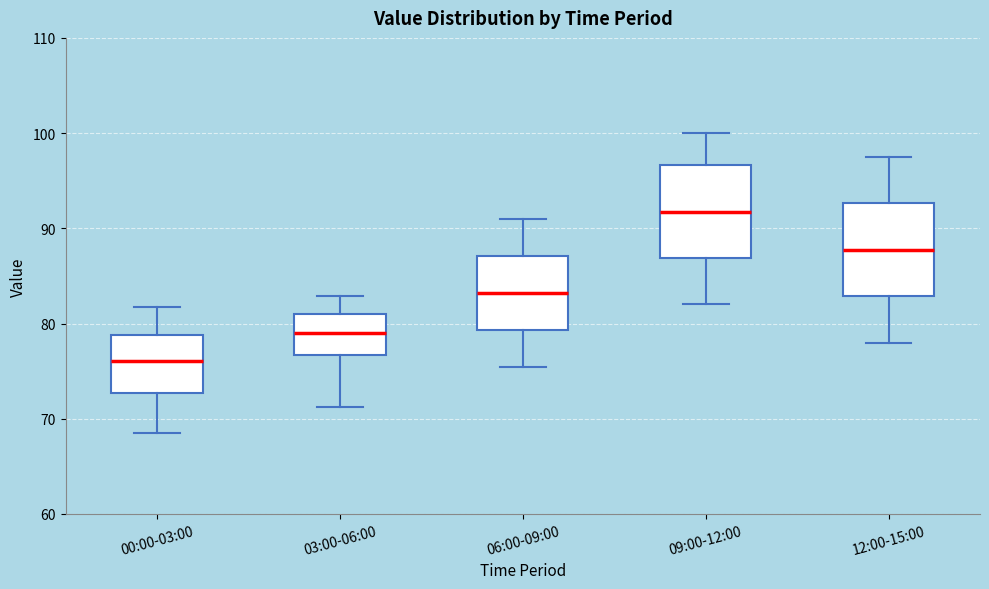

Which box has the lowest median line?

00:00-03:00